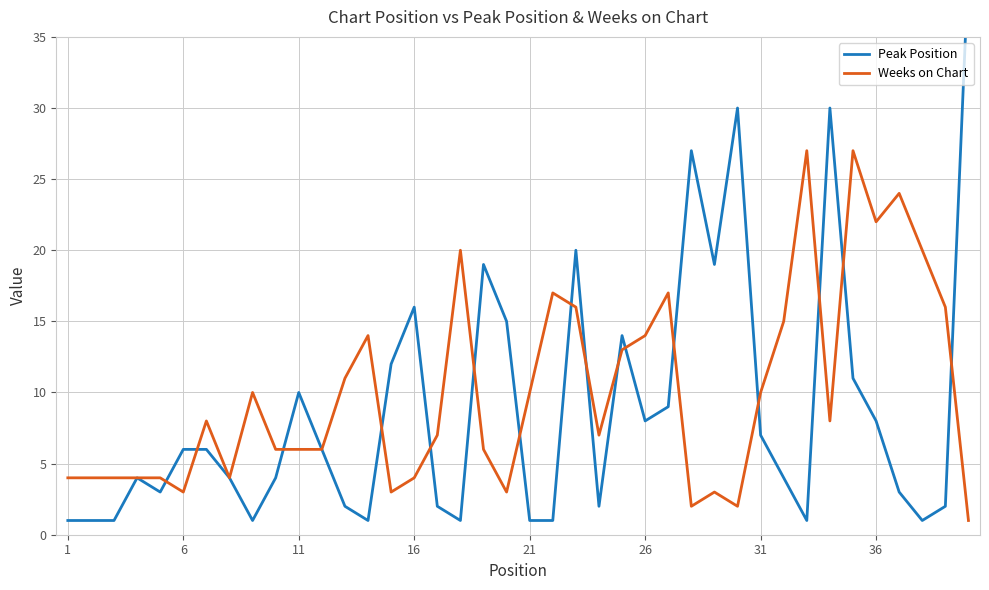

Reading left to right, list all the values displayed in this chart.

Peak Position: 1	1	1	4	3	6	6	4	1	4	10	6	2	1	12	16	2	1	19	15	1	1	20	2	14	8	9	27	19	30	7	4	1	30	11	8	3	1	2	40
Weeks on Chart: 4	4	4	4	4	3	8	4	10	6	6	6	11	14	3	4	7	20	6	3	10	17	16	7	13	14	17	2	3	2	10	15	27	8	27	22	24	20	16	1